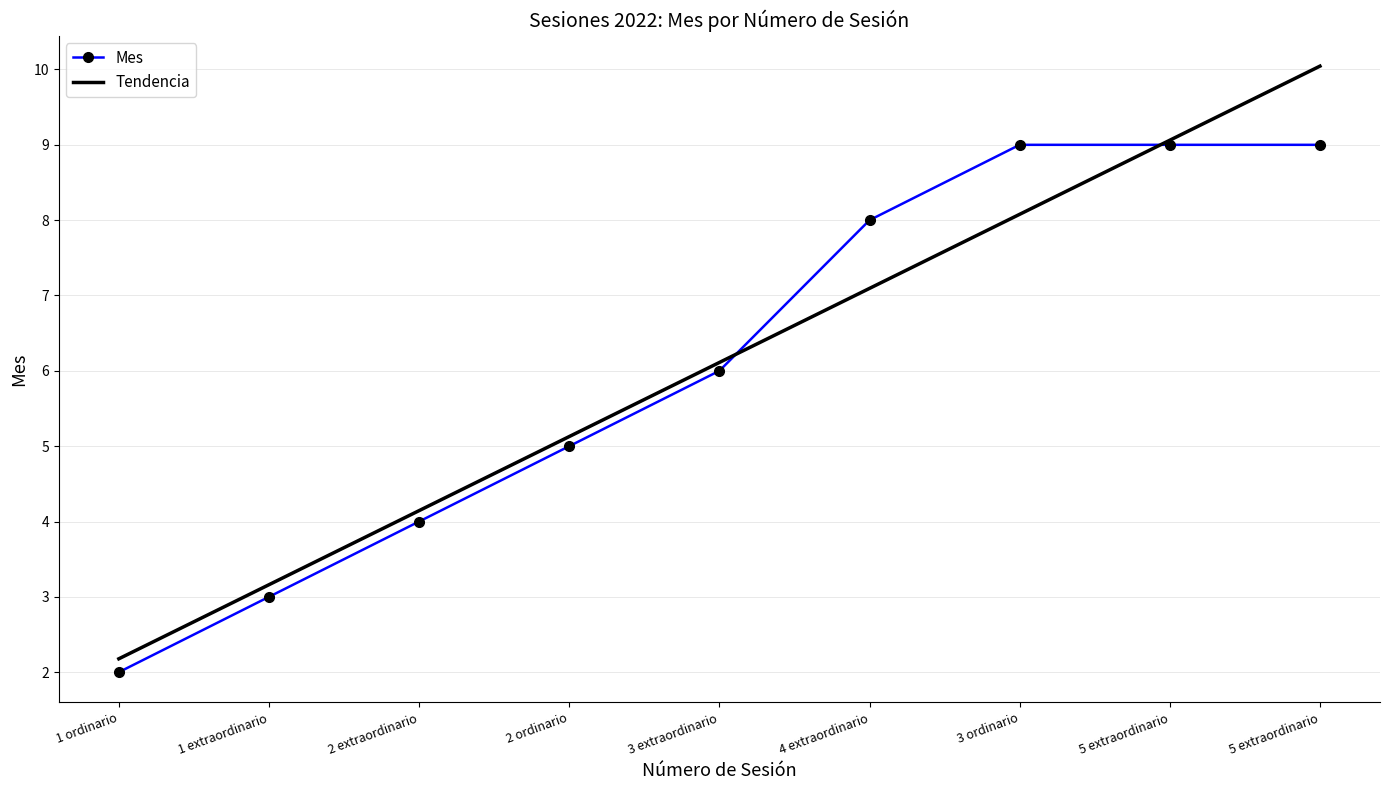

List the labels in order of value, smallest first.

1 ordinario, 1 extraordinario, 2 extraordinario, 2 ordinario, 3 extraordinario, 4 extraordinario, 3 ordinario, 5 extraordinario, 5 extraordinario